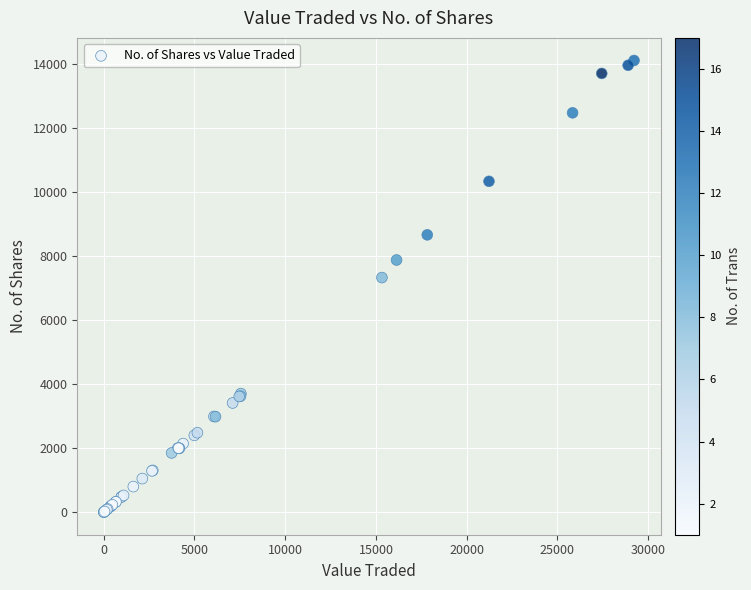

What Y value in the scatter plot is closest to 7058?

7331